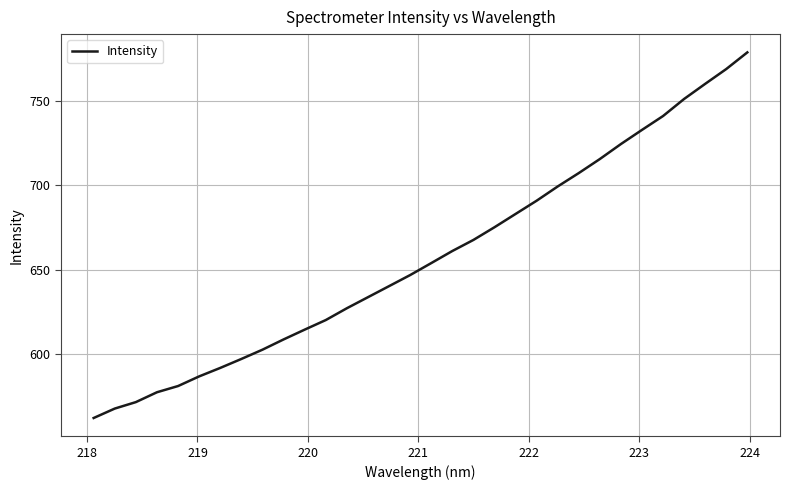

How many lines are shown in the chart?

1